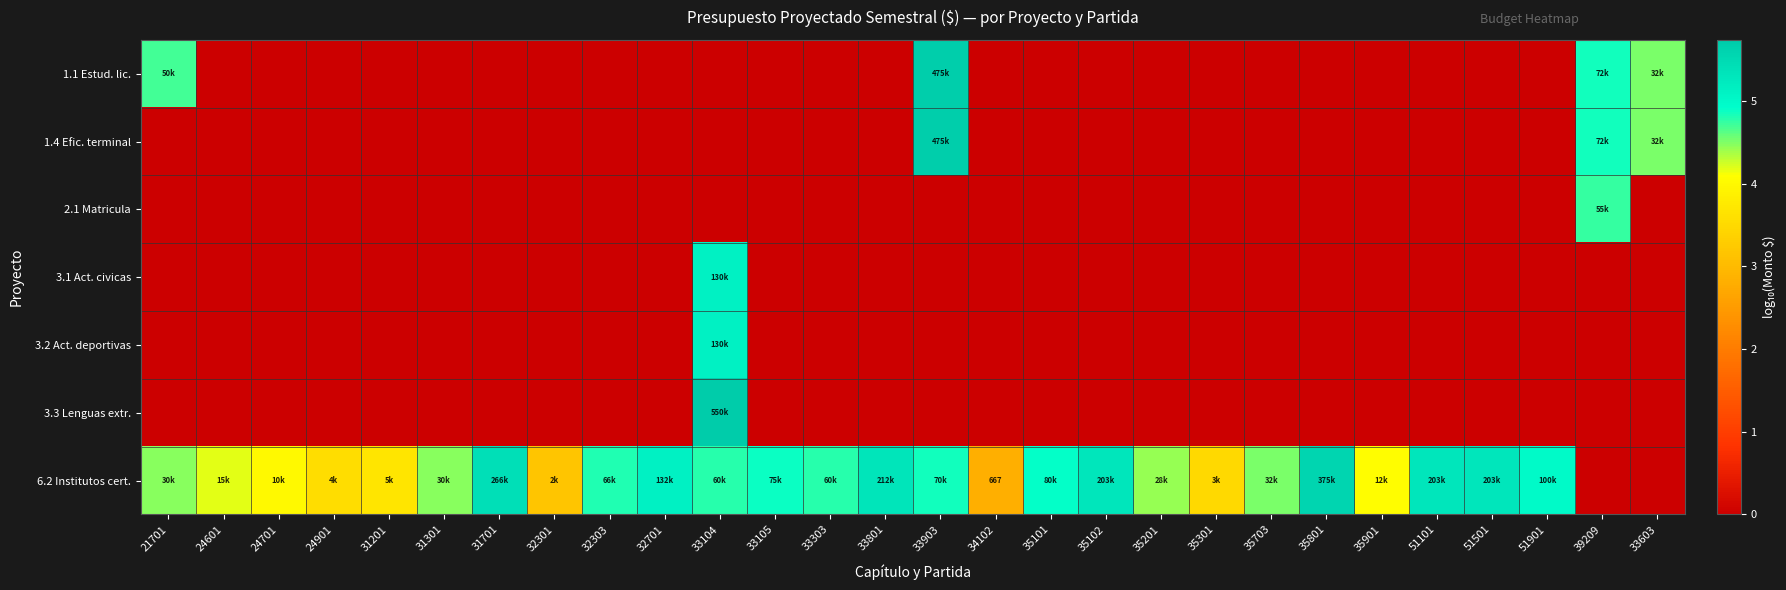

What is the difference between the highest and lowest values at 33105?

4.9